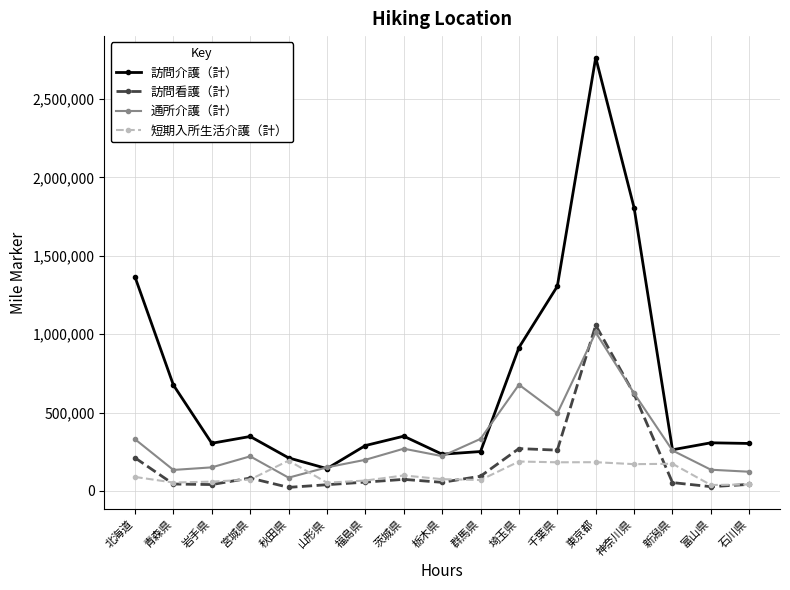

True or false: 訪問介護（計） has more than 2 interior local peaks.

True